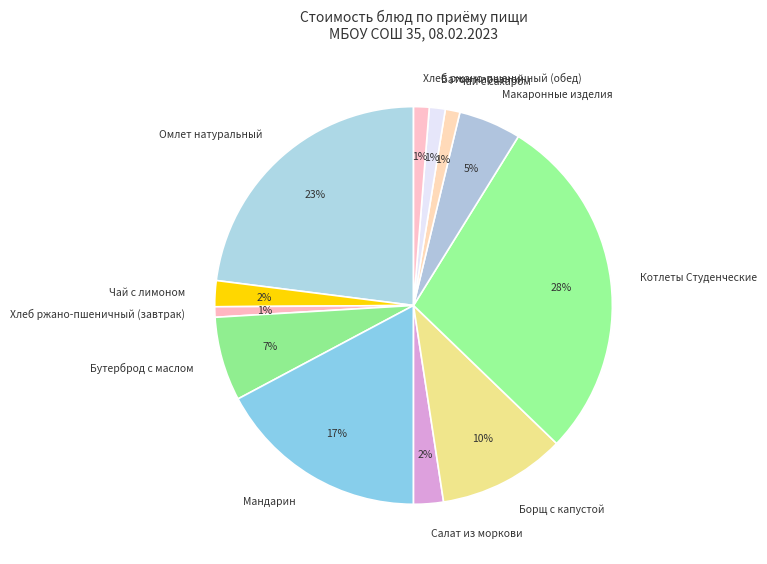

Is the sum of Котлеты Студенческие and Чай с лимоном greater than half?

No